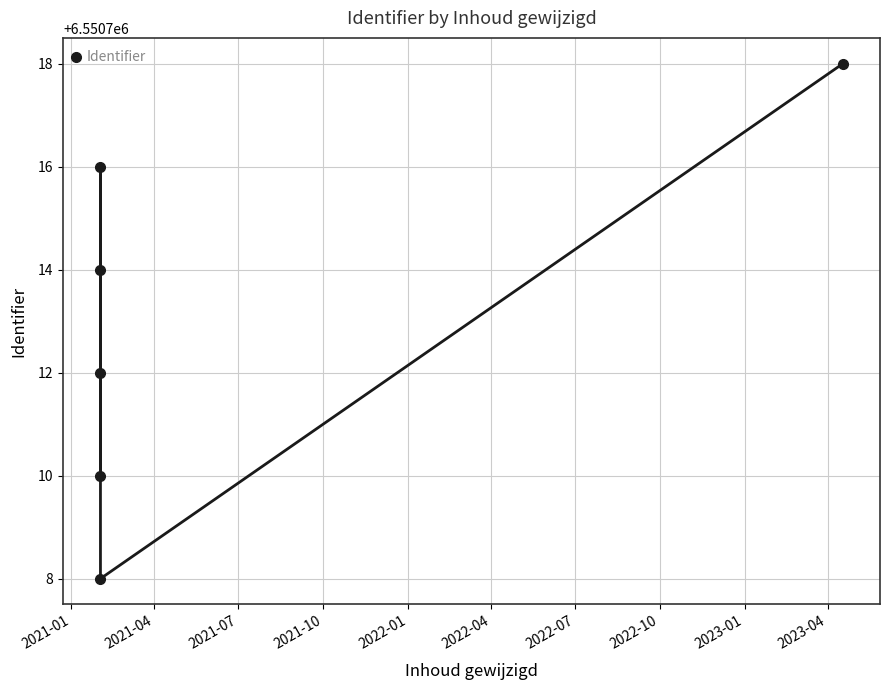

True or false: the data shows 1926558 at 2022-01.

False